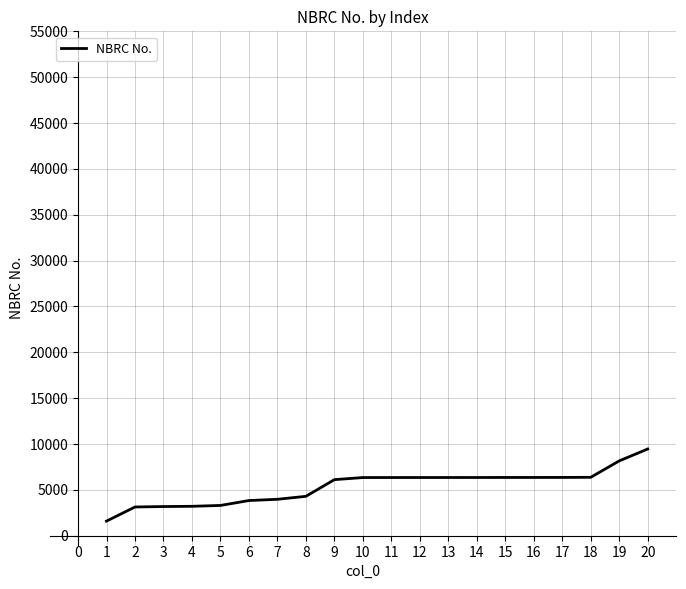

Count the number of data series in this chart.

1